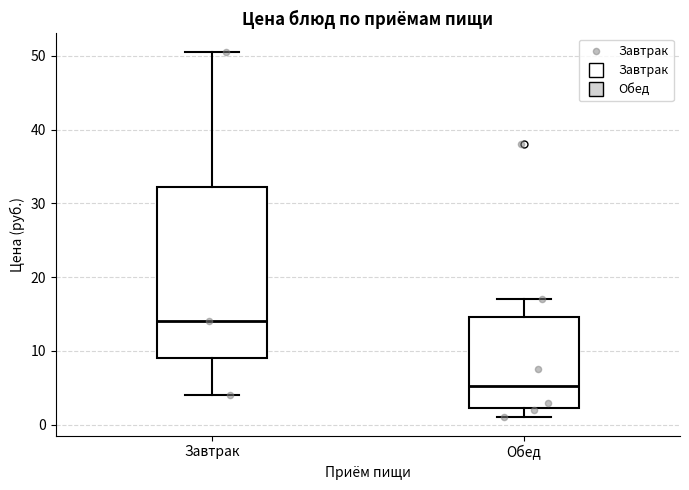

Comparing the boxes themselves (not the whiskers), which one is the tallest?

Завтрак